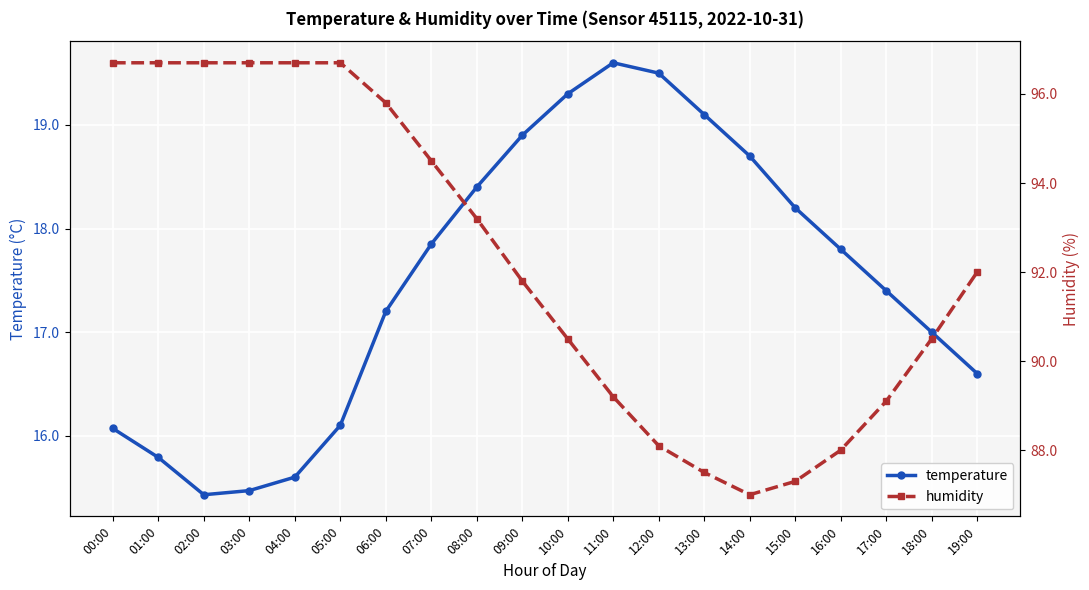

What is the value of the humidity point at the 16th from the left?

87.3